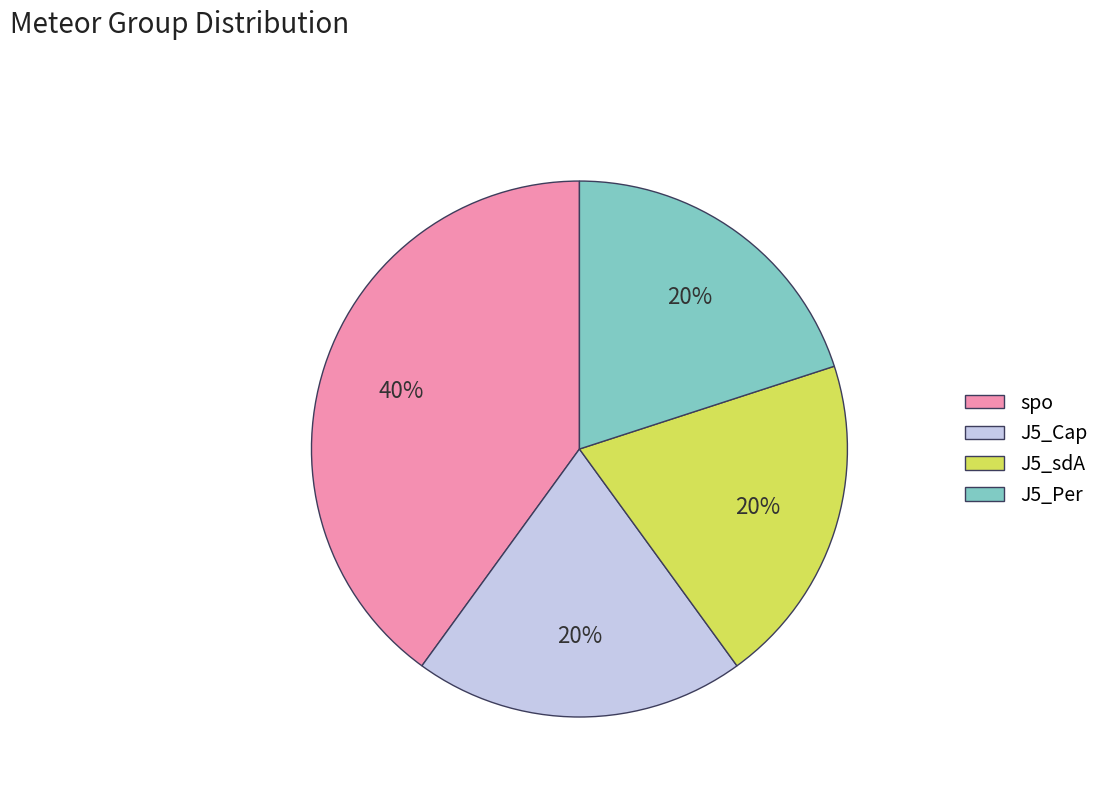

Is the sum of spo and J5_sdA greater than half?

Yes